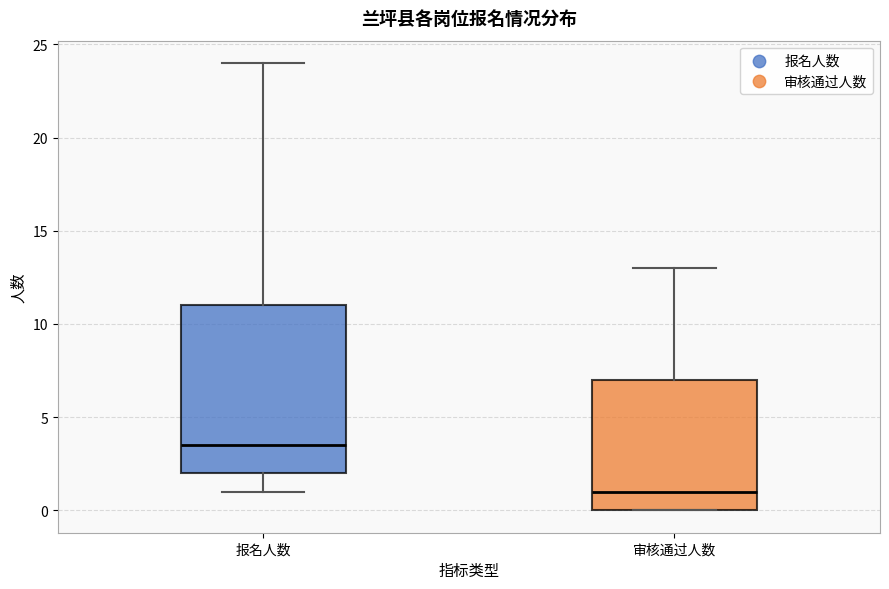

Comparing the boxes themselves (not the whiskers), which one is the tallest?

报名人数